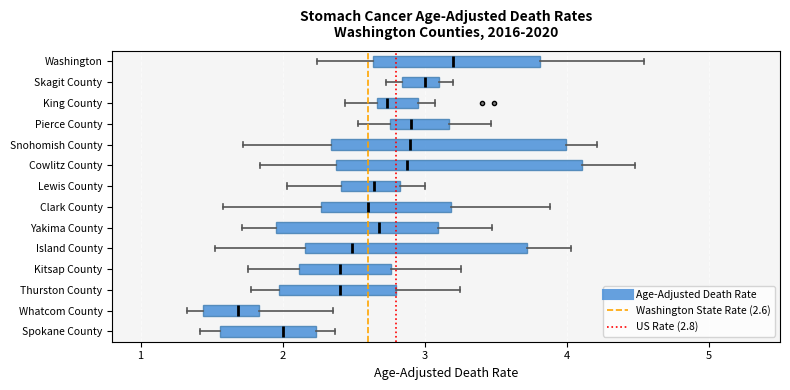

Which box's median line is the furthest to the left?

Whatcom County